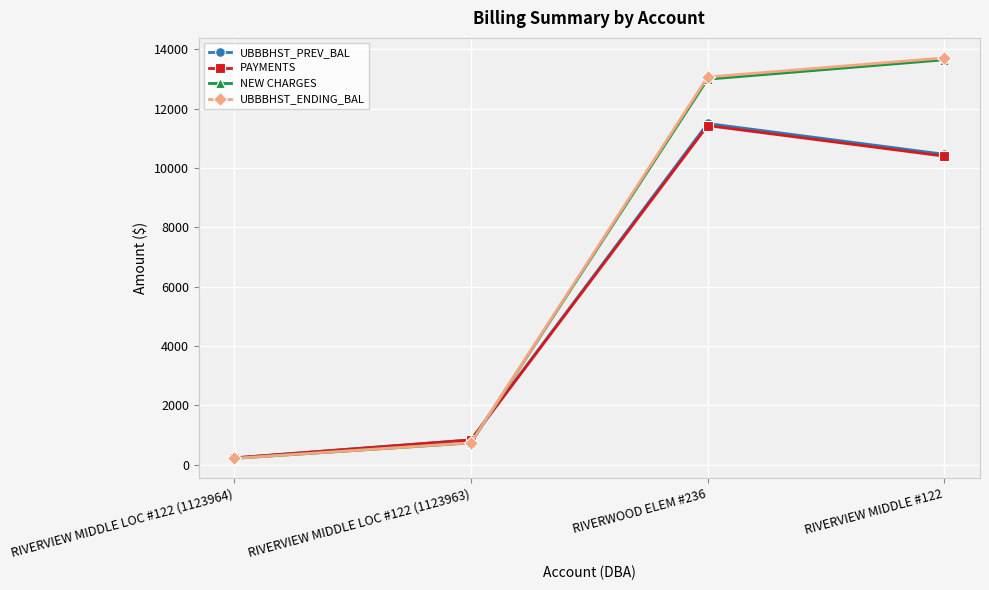

What is the spread (max minus min) of values at RIVERVIEW MIDDLE #122?

3310.7